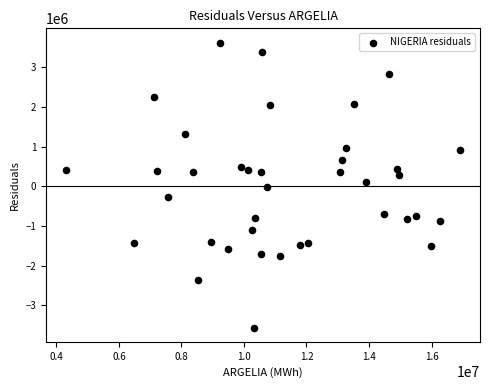

What is the range of X values (max minus min)?

12615054.9